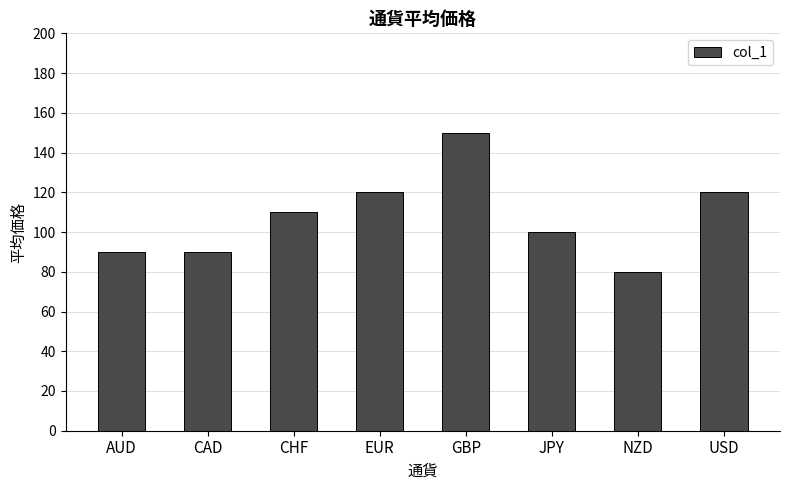

What is the approximate value at EUR?

120